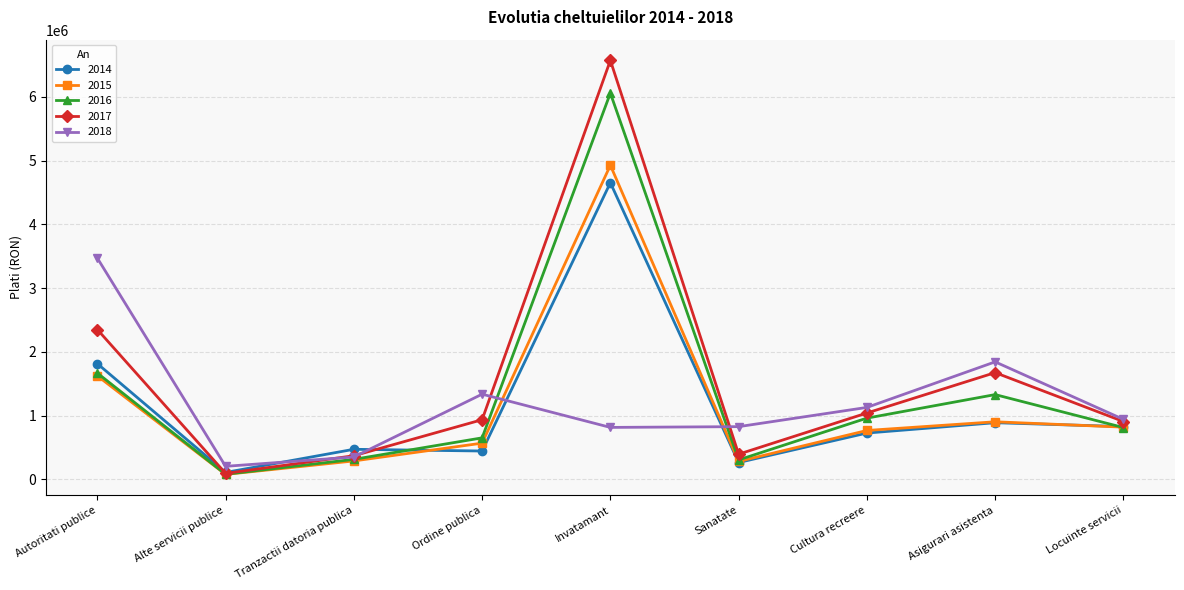

What is the value of the 2017 point at the 5th from the left?

6573008.0